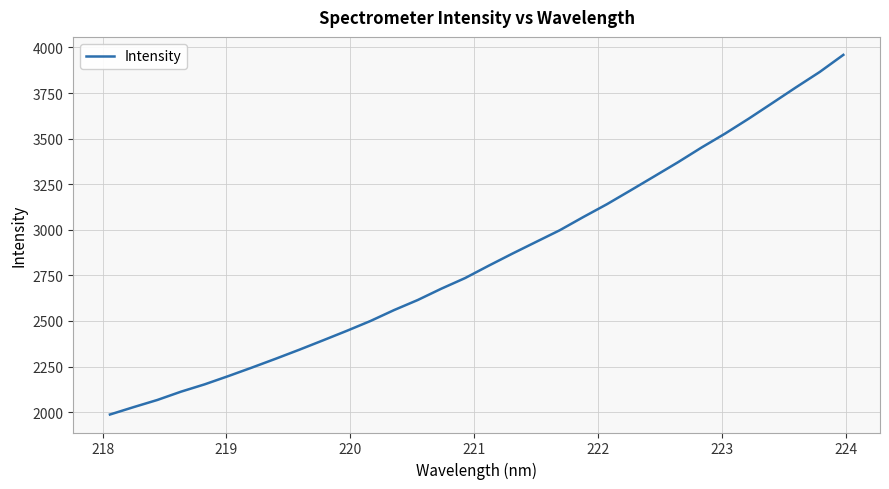

What is the maximum value shown in the chart?

3959.4